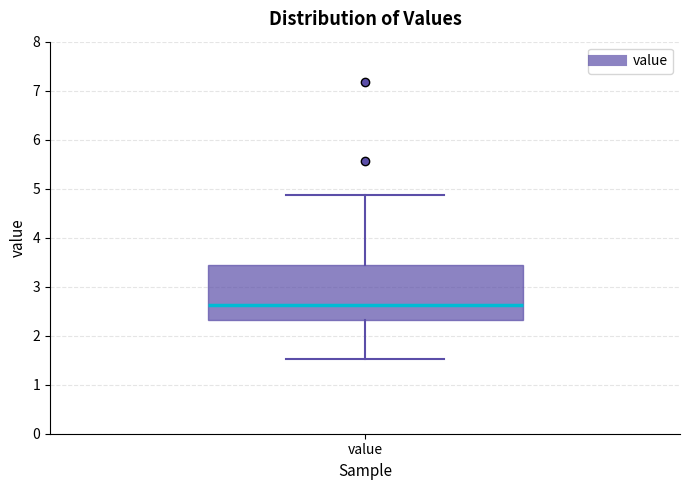

Where does the median line of the box for value sit on the y-axis? The values are not printed on the chart, so give them approximately, as read against the axis.

2.6